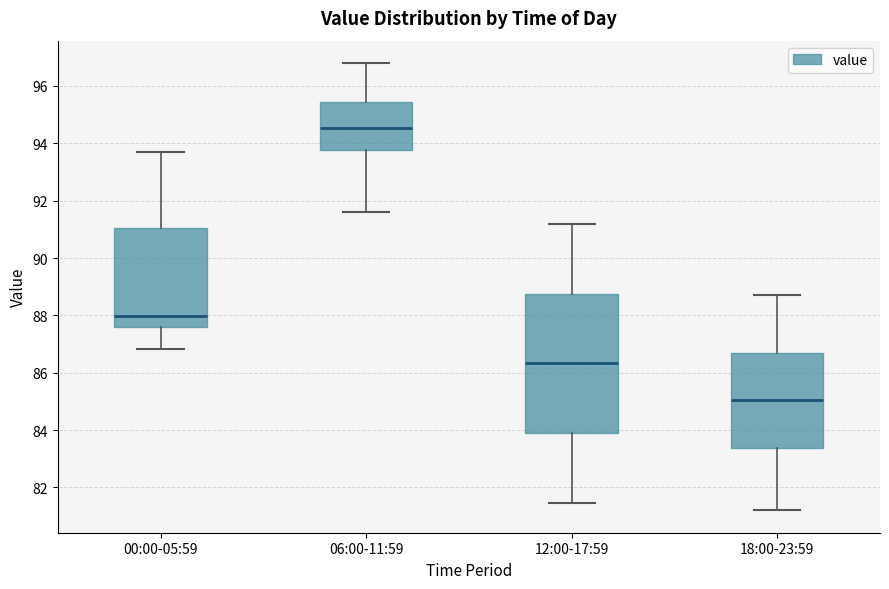

Reading left to right, read every box against the y-axis: the position of its median line, the range the box covers, and the ends of its whiskers. The values are not printed on the chart, so give them approximately, as read against the axis.

00:00-05:59: median 88.0, box 87.6 to 91.0, whiskers 86.8 to 93.6
06:00-11:59: median 94.6, box 93.8 to 95.4, whiskers 91.6 to 96.8
12:00-17:59: median 86.4, box 83.8 to 88.8, whiskers 81.4 to 91.2
18:00-23:59: median 85.0, box 83.4 to 86.6, whiskers 81.2 to 88.8